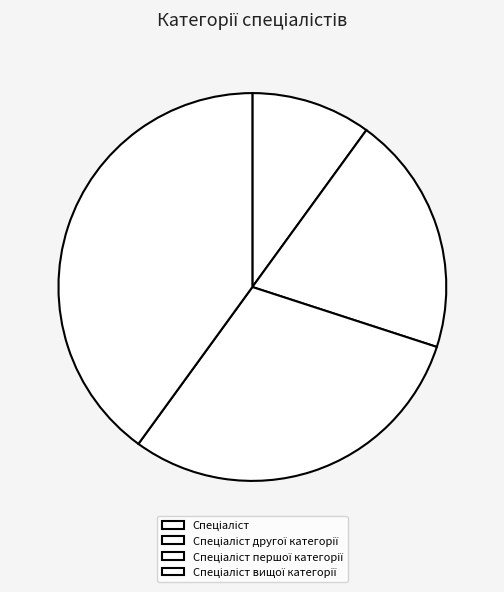

How many slices are in this pie chart?

4